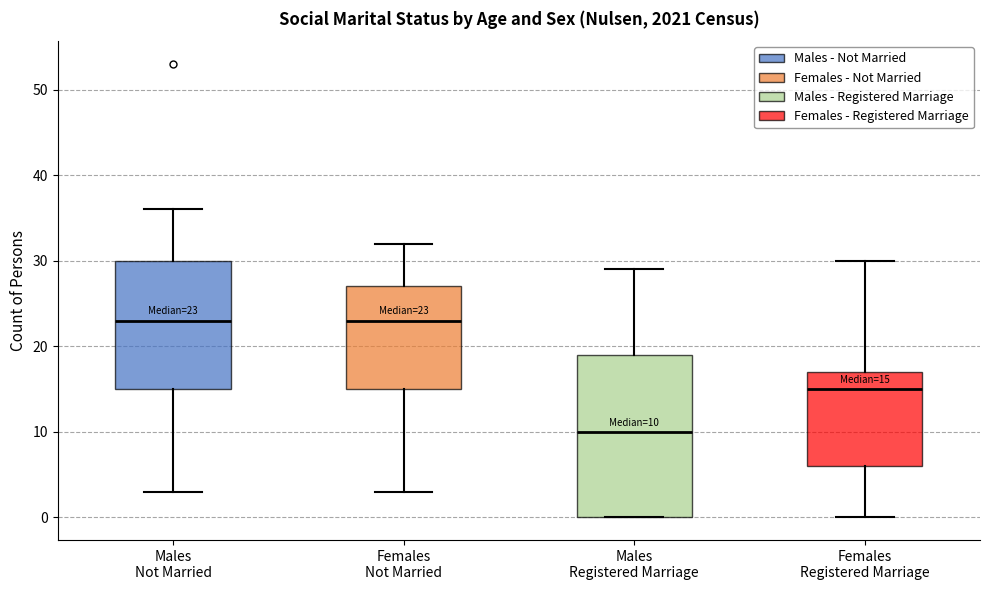

Comparing the boxes themselves (not the whiskers), which one is the tallest?

Males Registered Marriage